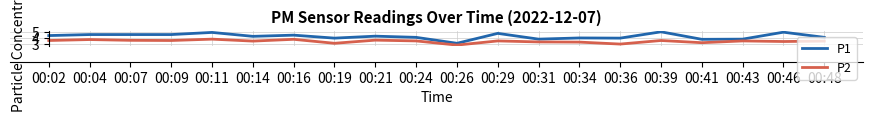

At which category is the sum across all series the highest?

00:11